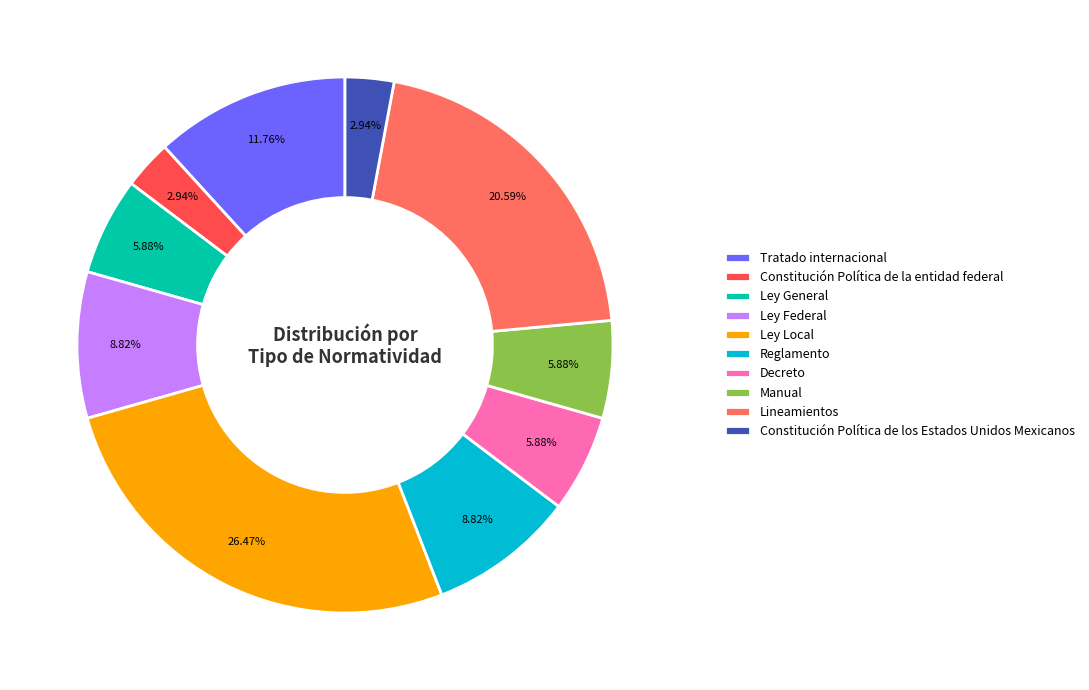

The Reglamento slice represents 1% of the pie. True or false?

False